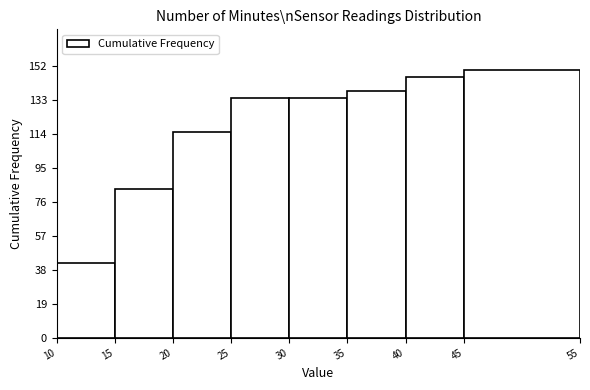

How tall is the bar that spans 15 to 20 on the x-axis? The values are not printed on the chart, so give them approximately, as read against the axis.

84